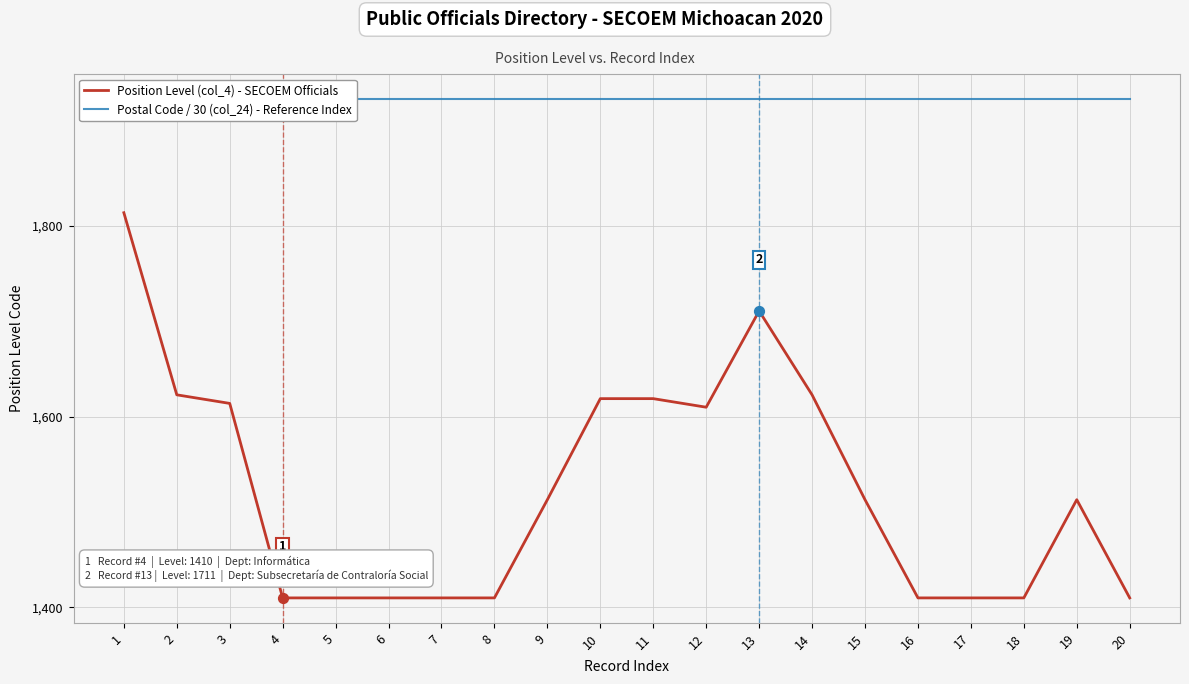

Is the value of Position Level (col_4) - SECOEM Officials at 2 greater than the value of Postal Code / 30 (col_24) - Reference Index at 5?

No